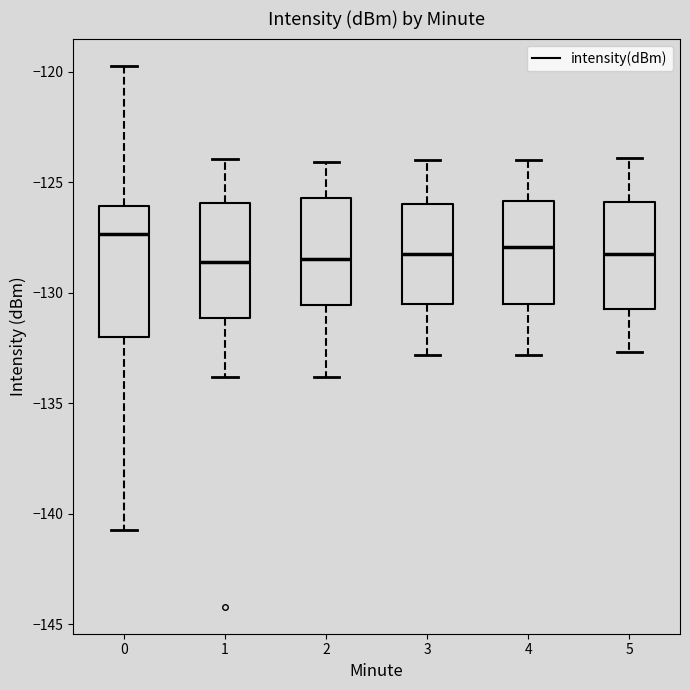

Reading left to right, read every box against the y-axis: the position of its median line, the range the box covers, and the ends of its whiskers. The values are not printed on the chart, so give them approximately, as read against the axis.

0: median -127.5, box -132.0 to -126.0, whiskers -140.5 to -119.5
1: median -128.5, box -131.0 to -126.0, whiskers -134.0 to -124.0
2: median -128.5, box -130.5 to -125.5, whiskers -134.0 to -124.0
3: median -128.0, box -130.5 to -126.0, whiskers -133.0 to -124.0
4: median -128.0, box -130.5 to -126.0, whiskers -133.0 to -124.0
5: median -128.0, box -130.5 to -126.0, whiskers -132.5 to -124.0